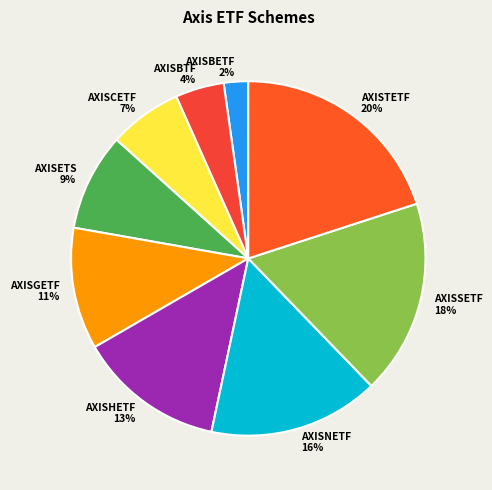

To the nearest percent, what percentage of the pie is AXISETS?

9%